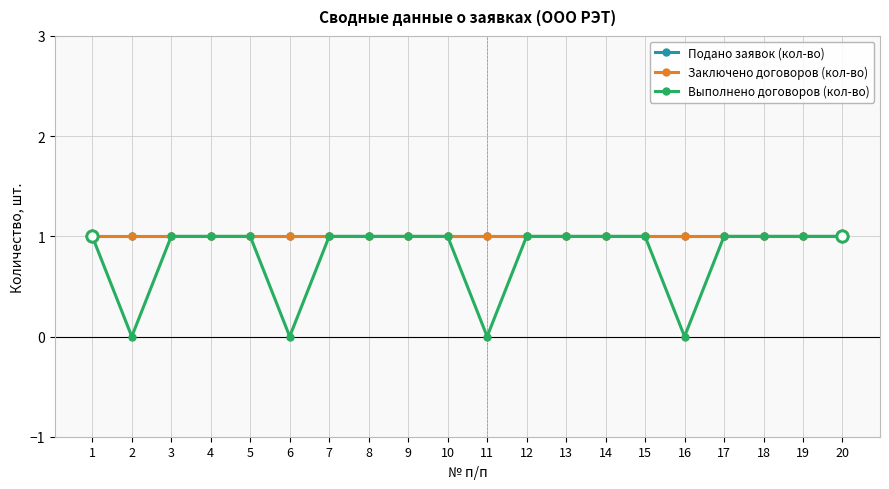

Between 7 and 14, which series saw the biggest shift?

Подано заявок (кол-во)